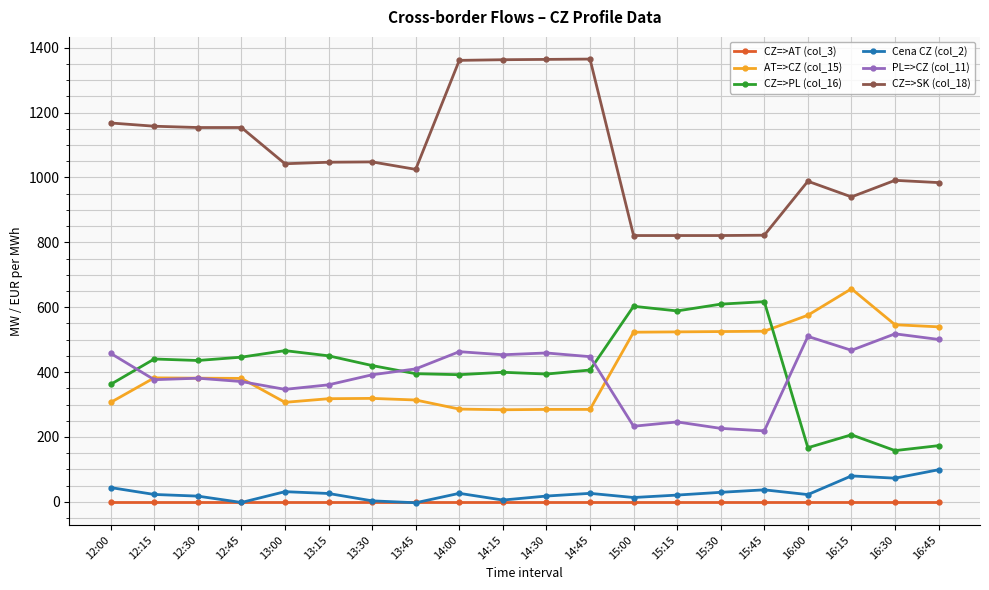

Read the Cena CZ (col_2) value at 15:00.

13.4